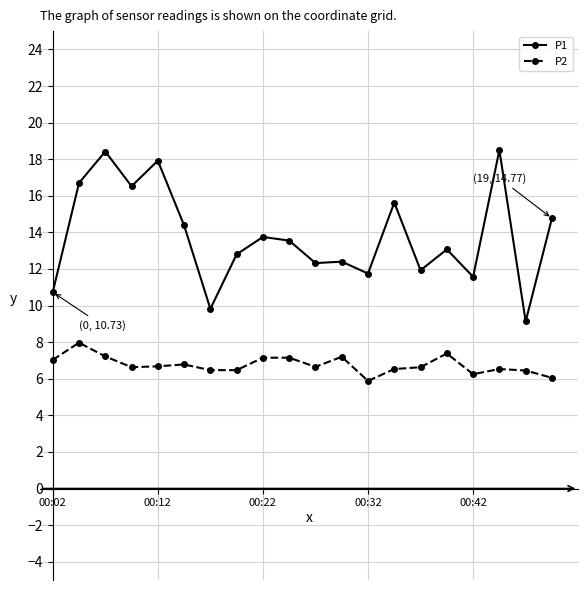

What is the difference between the maximum and minimum values in the P2 series?

2.1